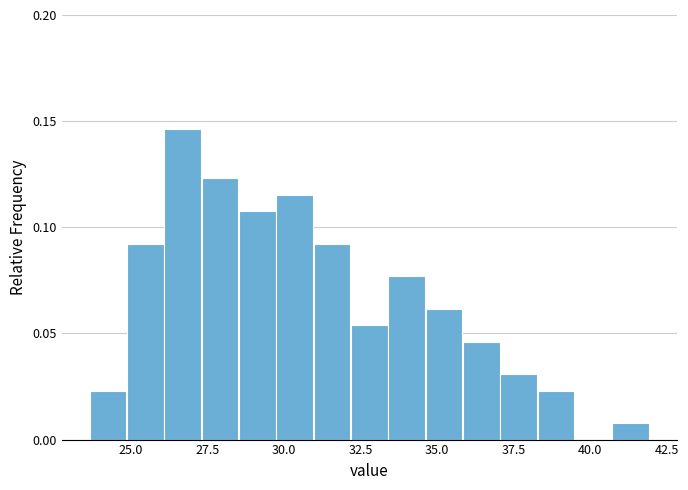

Read against the x-axis, roughly where is the centre of the tallest bar?

26.5